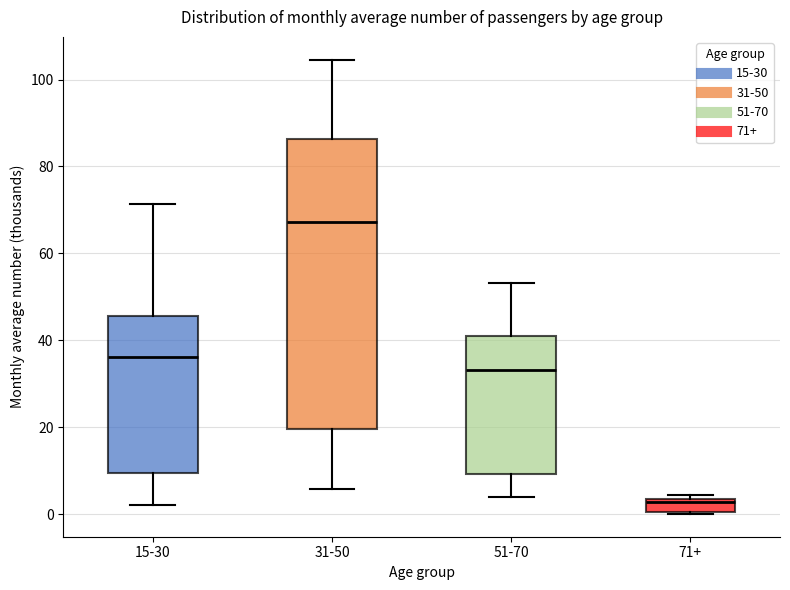

Reading left to right, transcribe this box plot: for each box, give where its median line is, the range the box spans, and where its two whiskers end, as read against the y-axis. The values are not printed on the chart, so give them approximately, as read against the axis.

15-30: median 36, box 10 to 46, whiskers 2 to 72
31-50: median 68, box 20 to 86, whiskers 6 to 104
51-70: median 34, box 10 to 42, whiskers 4 to 54
71+: median 2, box 0 to 4, whiskers 0 to 4 (just above the box's upper edge)